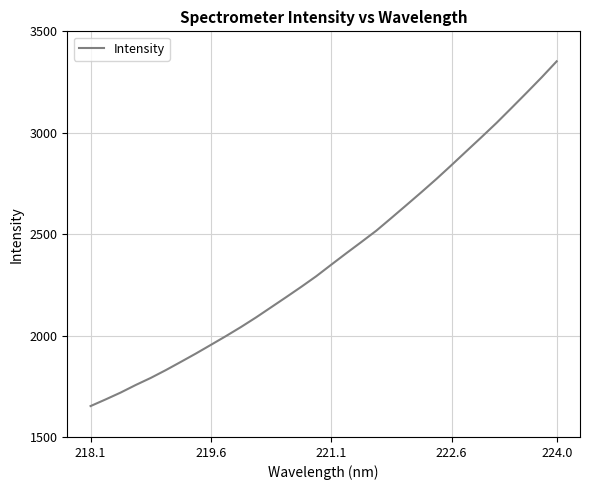

What is the maximum value shown in the chart?

3352.2